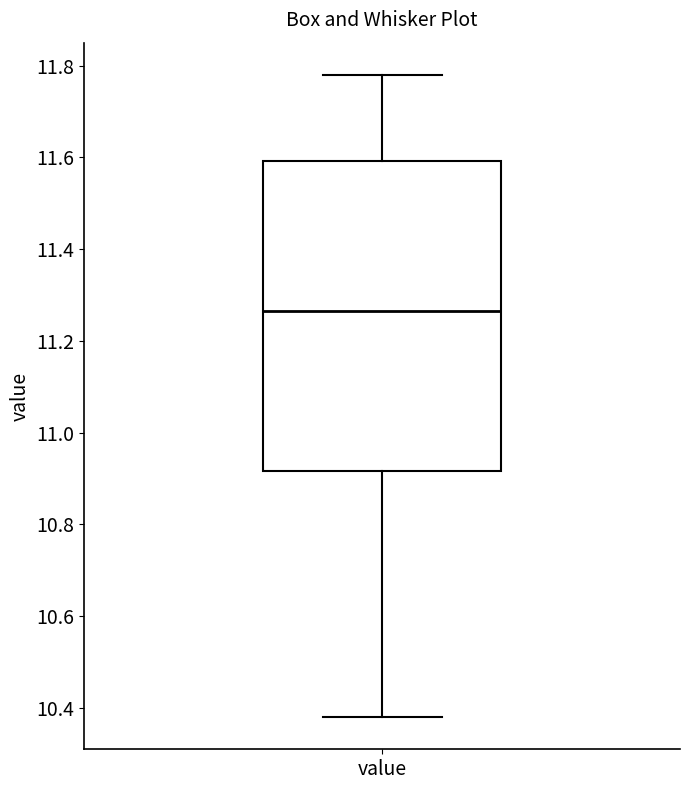

Where is the lower edge of the box for value on the y-axis? The values are not printed on the chart, so give them approximately, as read against the axis.

10.92